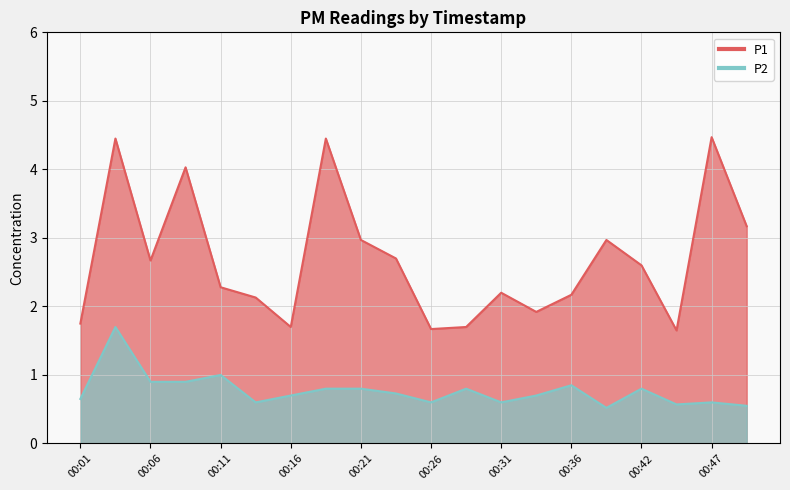

Which label corresponds to the largest value in the chart?

00:47